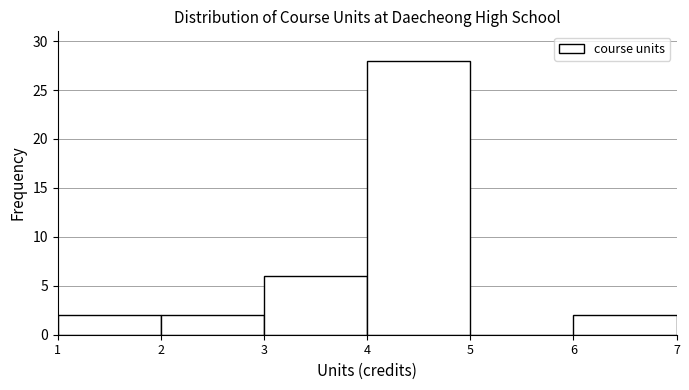

Which range on the x-axis has the tallest bar?

4 to 5